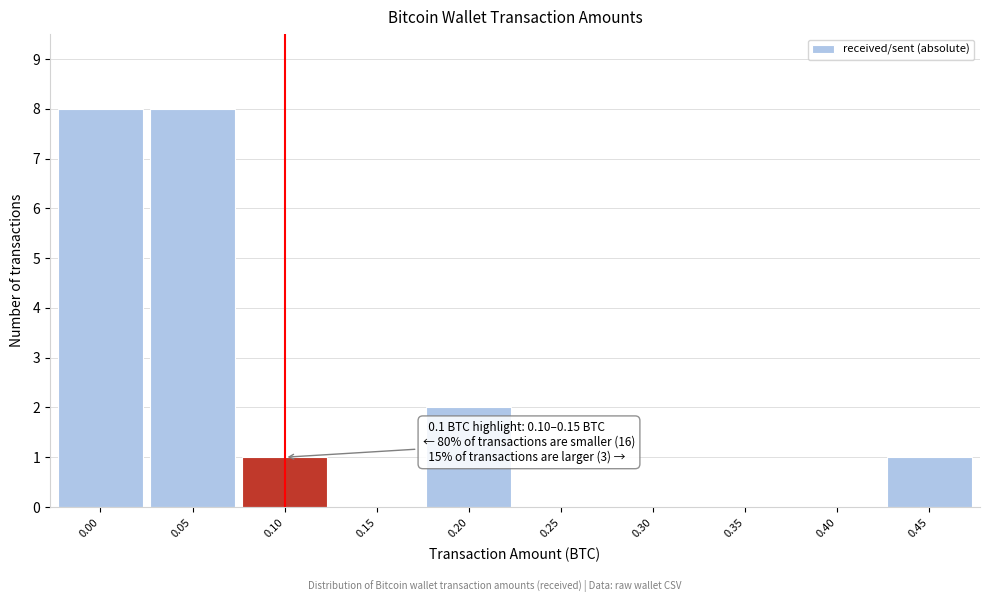

Reading left to right, list all the values displayed in this chart.

0.00=8	0.05=8	0.10=1	0.15=0	0.20=2	0.25=0	0.30=0	0.35=0	0.40=0	0.45=1